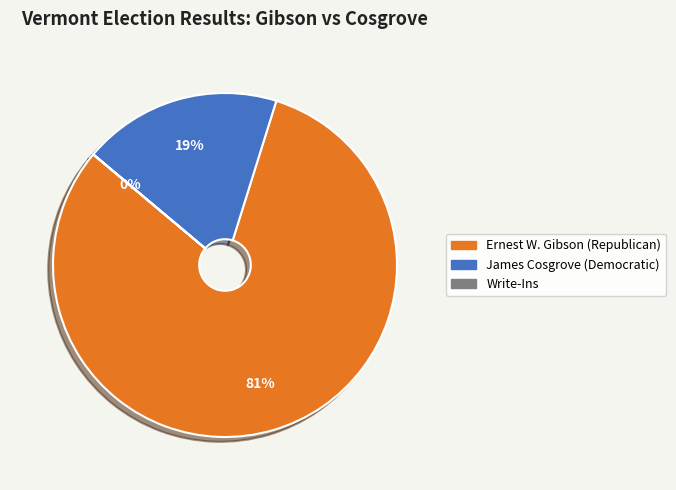

To the nearest percent, what is the average slice percentage?

33%